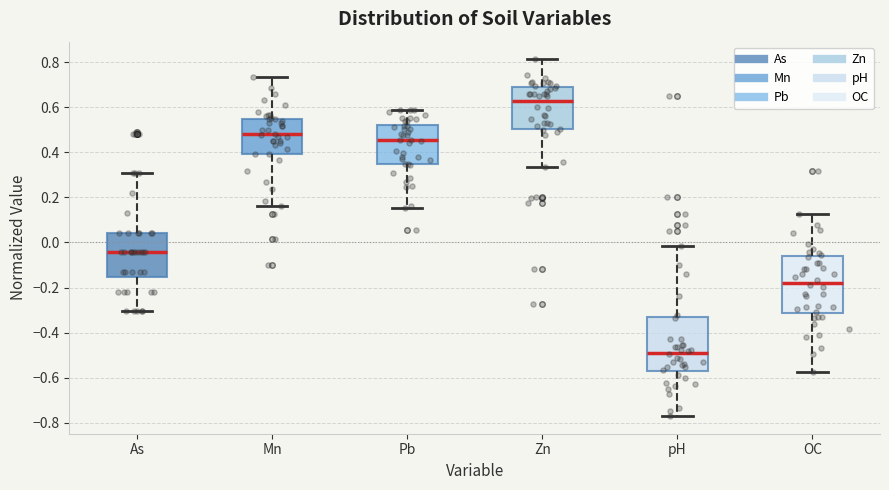

Which box's median line is the lowest?

pH